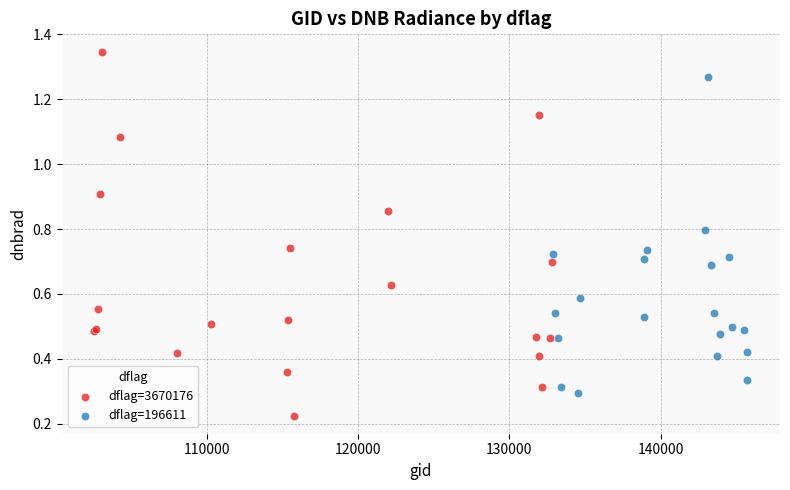

Which series contains the highest Y value?

dflag=3670176